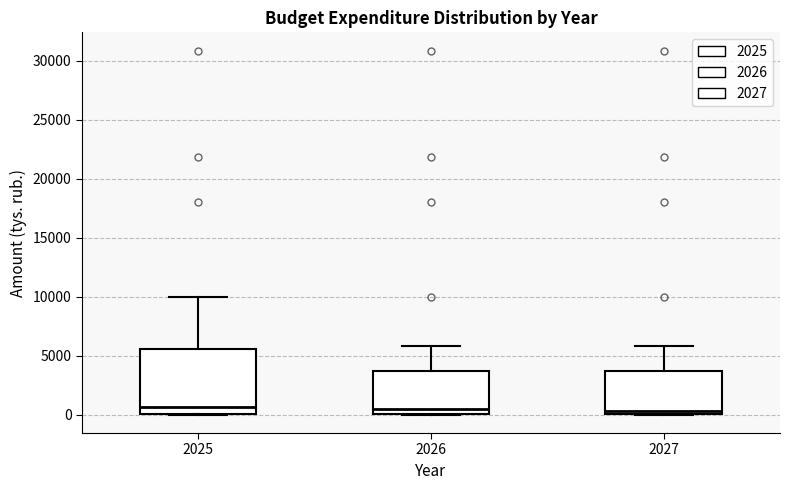

Reading left to right, read every box against the y-axis: the position of its median line, the range the box covers, and the ends of its whiskers. The values are not printed on the chart, so give them approximately, as read against the axis.

2025: median 500, box 0 to 5500, whiskers 0 to 10000
2026: median 500, box 0 to 3500, whiskers 0 to 6000
2027: median 500, box 0 to 3500, whiskers 0 to 6000